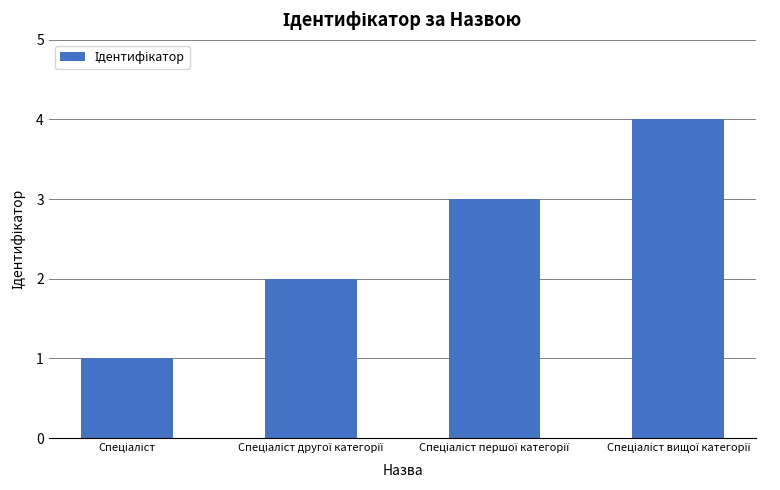

What is the sum of all values?

10